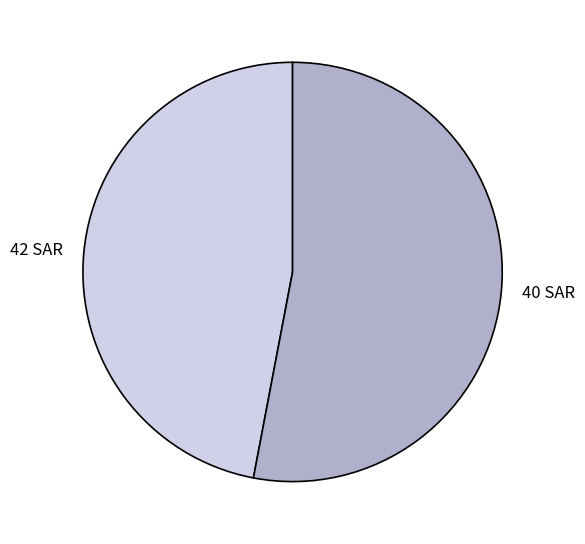

Which has a higher value, 40 SAR or 42 SAR?

40 SAR